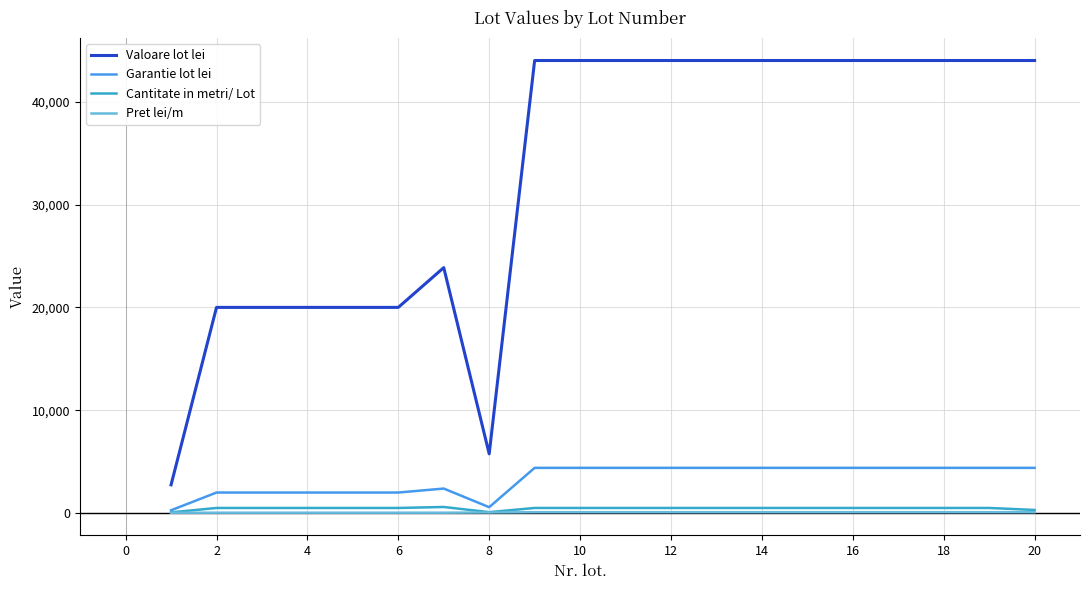

Which series has the largest range (max minus min)?

Valoare lot lei